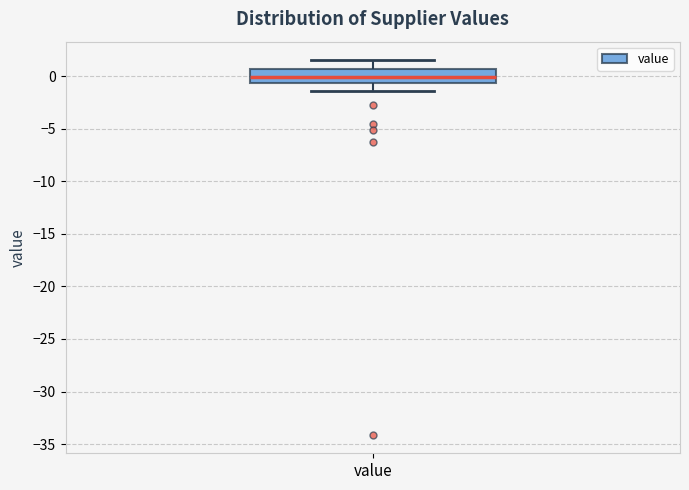

Read this box plot against the y-axis: the position of the median line, the range covered by the box, and the ends of both whiskers. The values are not printed on the chart, so give them approximately, as read against the axis.

median 0.0, box -0.5 to 0.5, whiskers -1.5 to 1.5